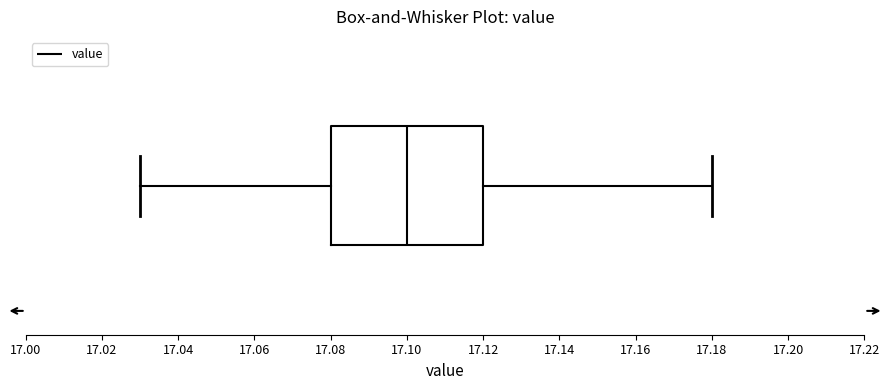

Where is the right edge of the box on the x-axis? The values are not printed on the chart, so give them approximately, as read against the axis.

17.12